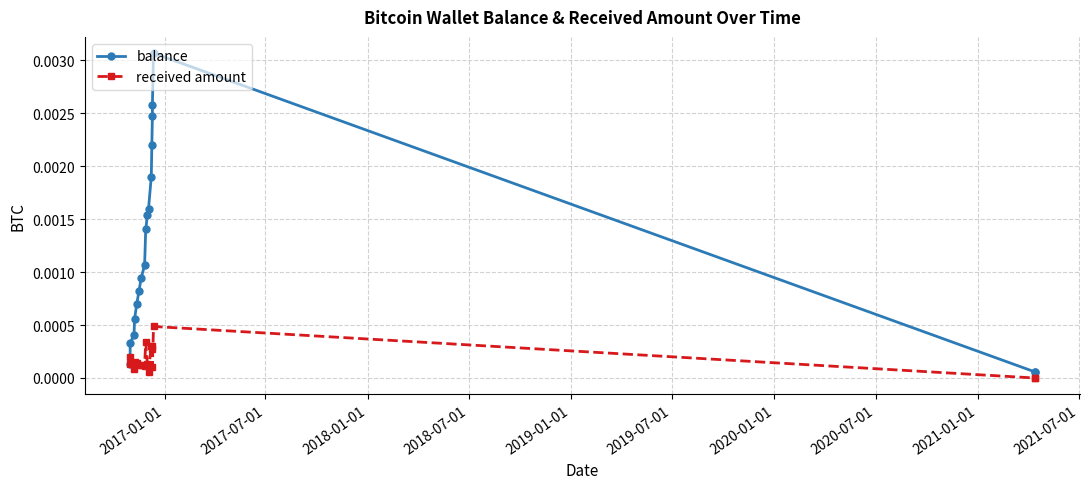

Is it true that received amount equals 0.0 at 13?

False